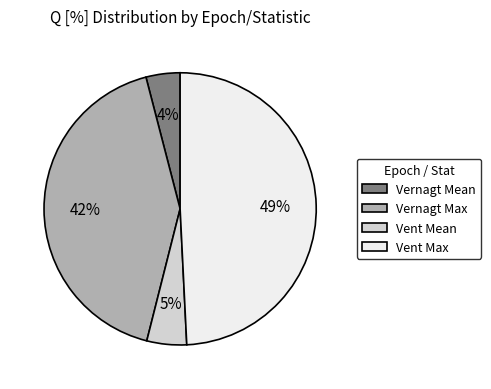

Is it true that Vent Max is 49% of the pie?

True